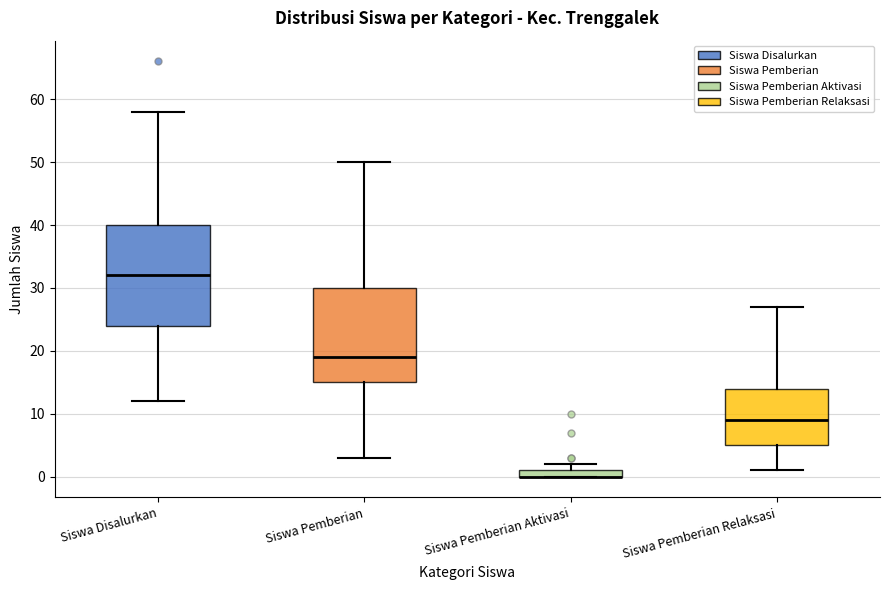

Where is the upper edge of the box for Siswa Pemberian Relaksasi on the y-axis? The values are not printed on the chart, so give them approximately, as read against the axis.

14